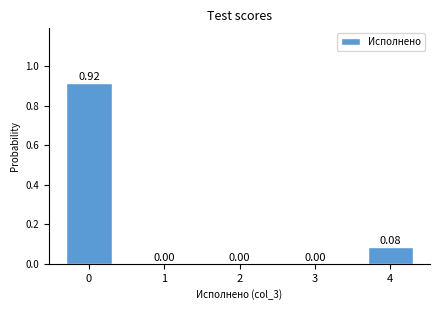

What is the change in value from 2 to 4?

+0.1